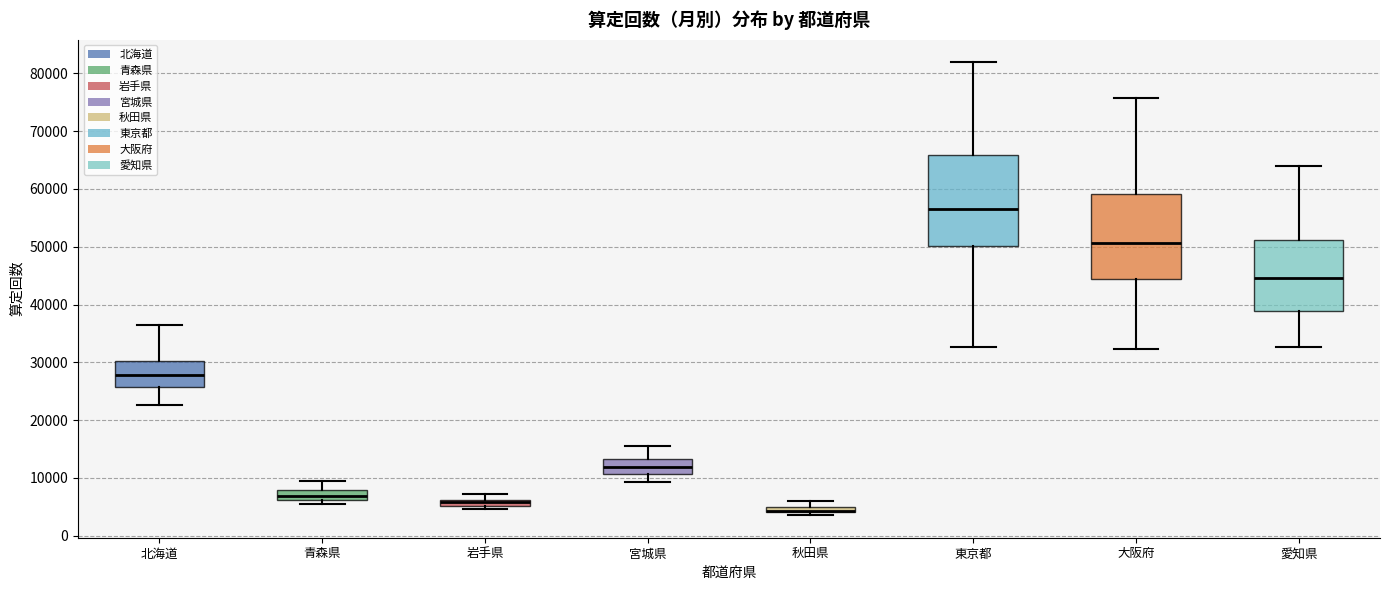

Which box is the tallest, from its lower edge to its upper edge?

東京都